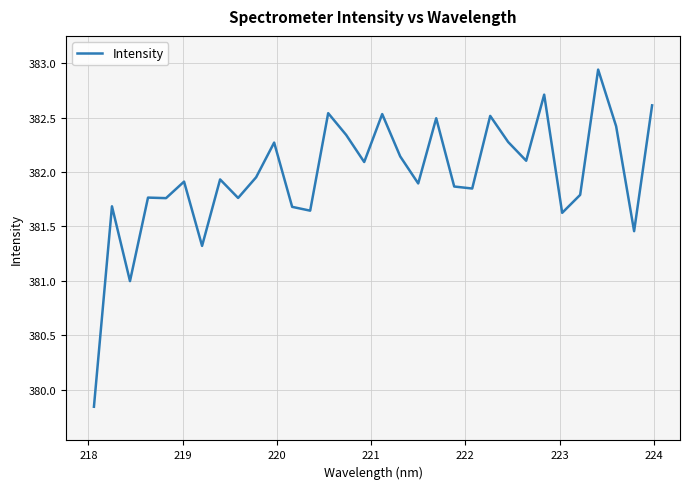

What is the difference between the maximum and minimum values?

3.1